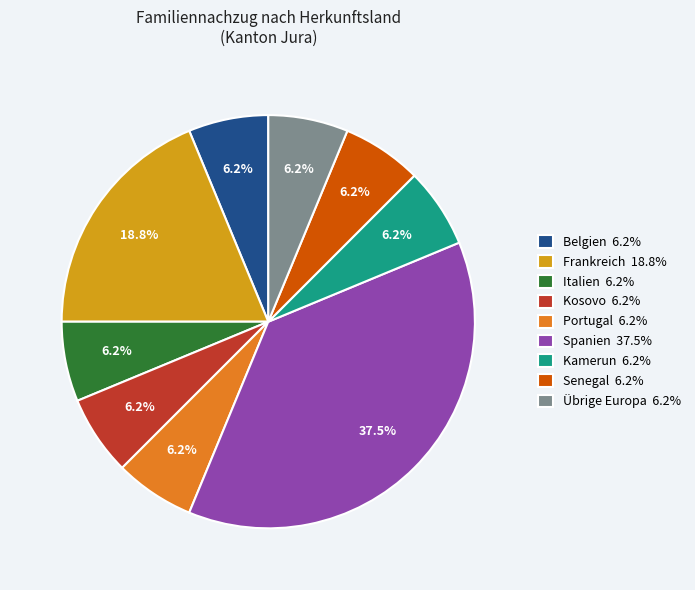

To the nearest percent, what is the difference between the largest and smallest slice percentages?

31%